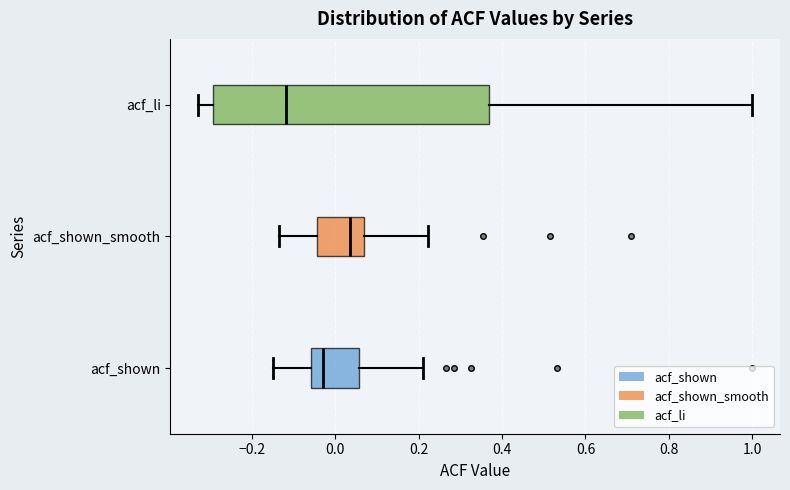

Comparing the boxes themselves (not the whiskers), which one is the widest?

acf_li